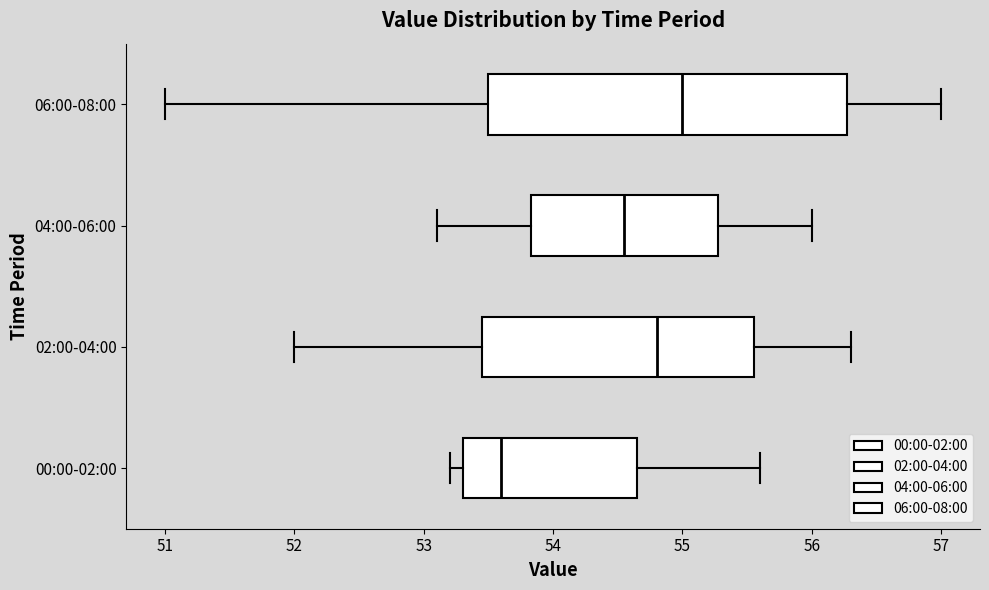

Reading bottom to top, read every box against the x-axis: the position of its median line, the range the box covers, and the ends of its whiskers. The values are not printed on the chart, so give them approximately, as read against the axis.

00:00-02:00: median 53.6, box 53.3 to 54.7, whiskers 53.2 to 55.6
02:00-04:00: median 54.8, box 53.5 to 55.6, whiskers 52.0 to 56.3
04:00-06:00: median 54.6, box 53.8 to 55.3, whiskers 53.1 to 56.0
06:00-08:00: median 55.0, box 53.5 to 56.3, whiskers 51.0 to 57.0